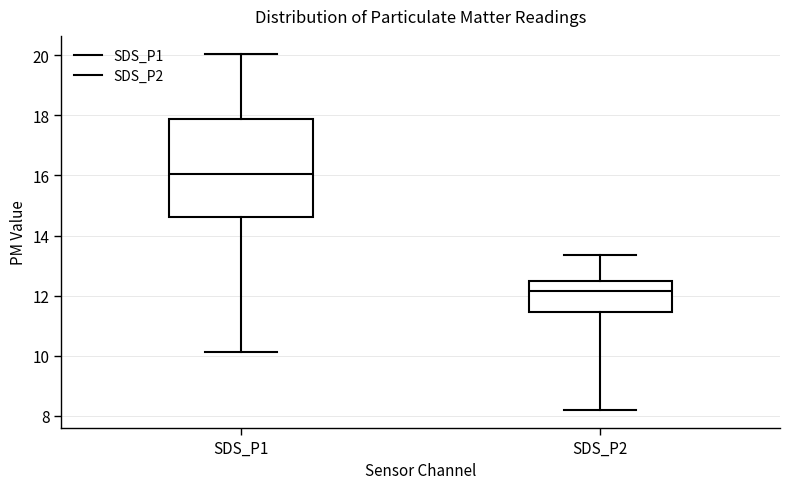

Comparing the boxes themselves (not the whiskers), which one is the tallest?

SDS_P1